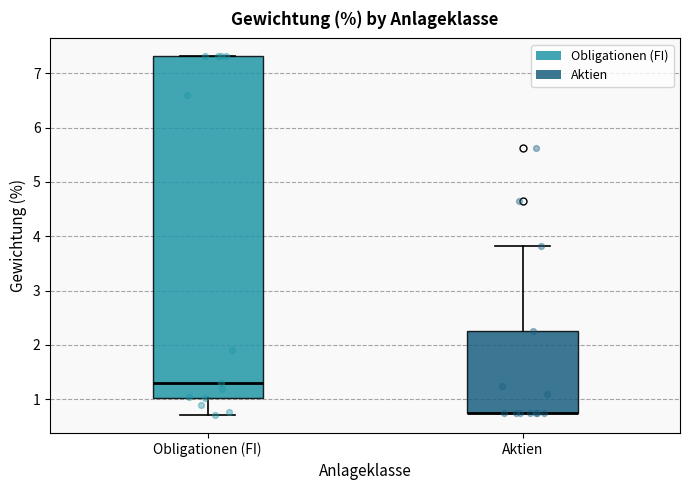

Reading left to right, read every box against the y-axis: the position of its median line, the range the box covers, and the ends of its whiskers. The values are not printed on the chart, so give them approximately, as read against the axis.

Obligationen (FI): median 1.3, box 1.0 to 7.3, whiskers 0.7 to 7.3
Aktien: median 0.7 (drawn on the box's lower edge), box 0.7 to 2.3, whiskers 0.7 to 3.8